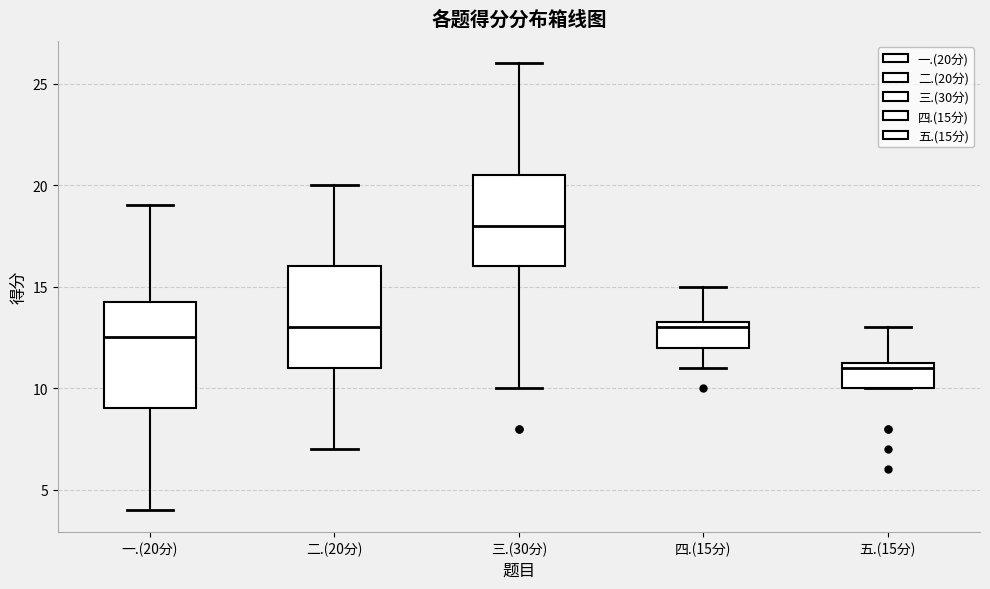

Reading left to right, transcribe this box plot: for each box, give where its median line is, the range the box spans, and where its two whiskers end, as read against the y-axis. The values are not printed on the chart, so give them approximately, as read against the axis.

一.(20分): median 12.5, box 9.0 to 14.5, whiskers 4.0 to 19.0
二.(20分): median 13.0, box 11.0 to 16.0, whiskers 7.0 to 20.0
三.(30分): median 18.0, box 16.0 to 20.5, whiskers 10.0 to 26.0
四.(15分): median 13.0, box 12.0 to 13.5, whiskers 11.0 to 15.0
五.(15分): median 11.0, box 10.0 to 11.5, whiskers 10.0 to 13.0